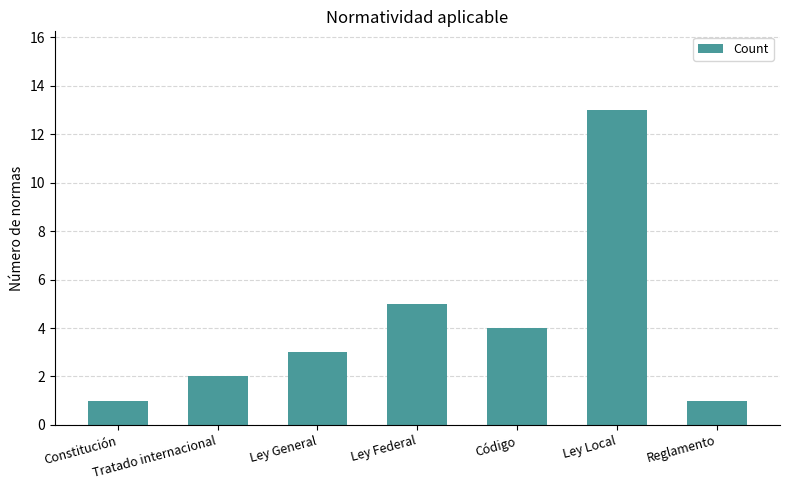

What position from the left is Código?

5